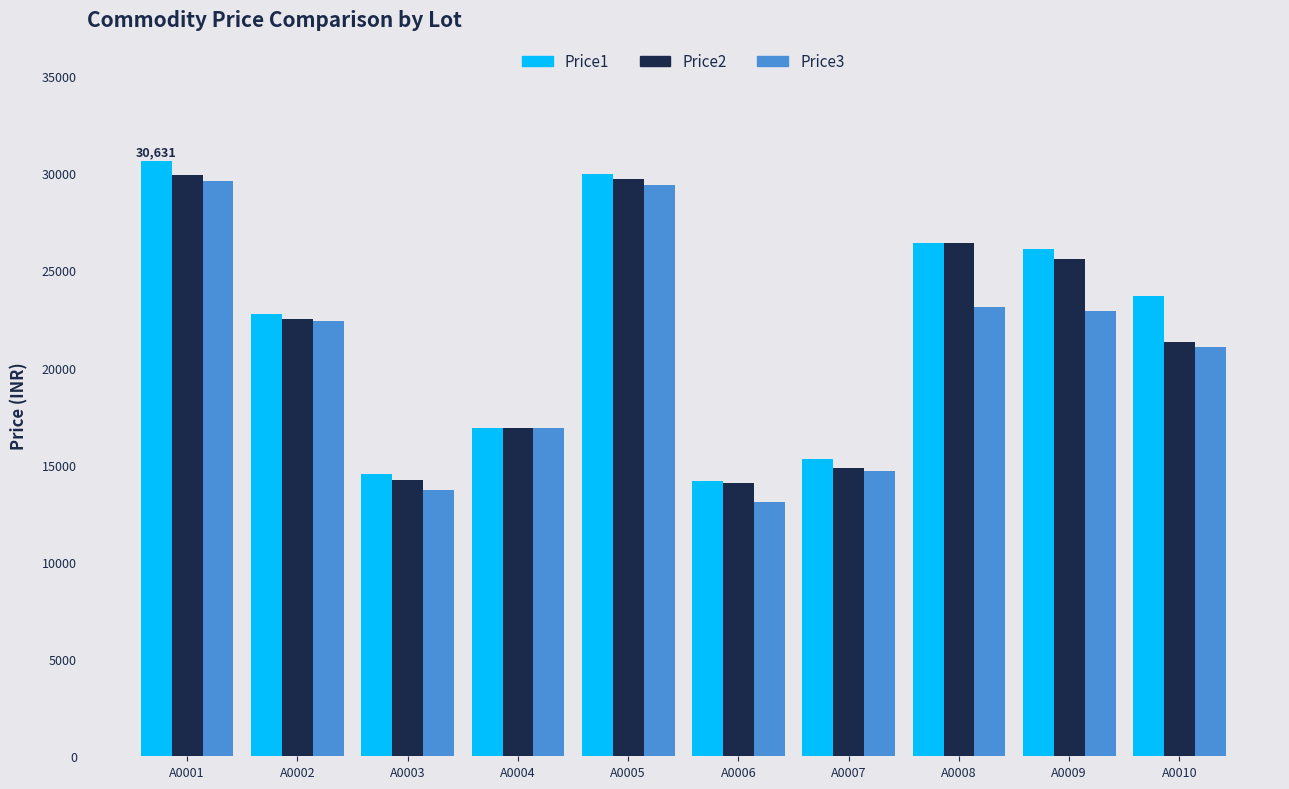

How many bars are there in each group?

3